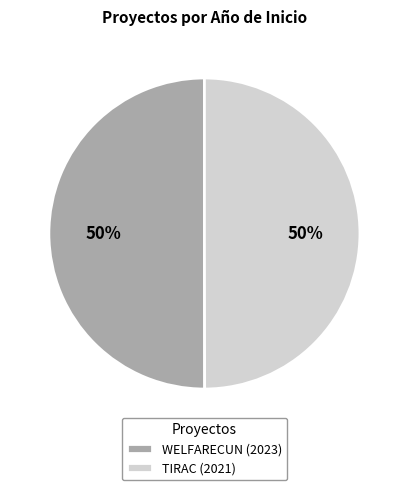

Is it true that WELFARECUN (2023) is 50% of the pie?

True